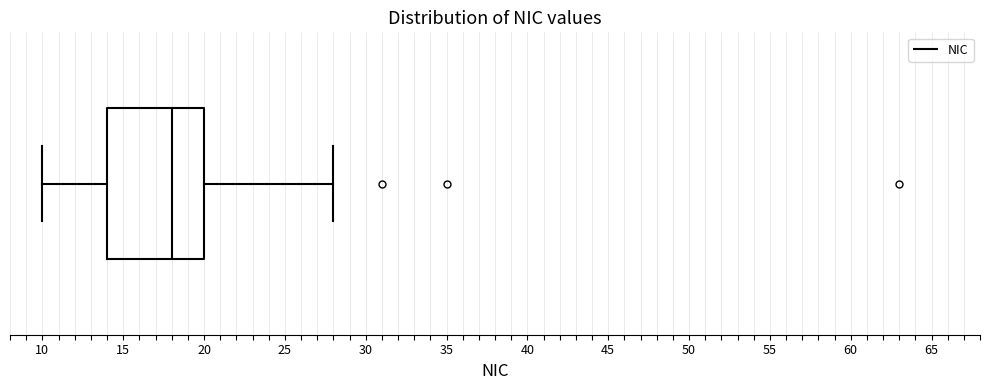

Read this box plot against the x-axis: the position of the median line, the range covered by the box, and the ends of both whiskers. The values are not printed on the chart, so give them approximately, as read against the axis.

median 18, box 14 to 20, whiskers 10 to 28